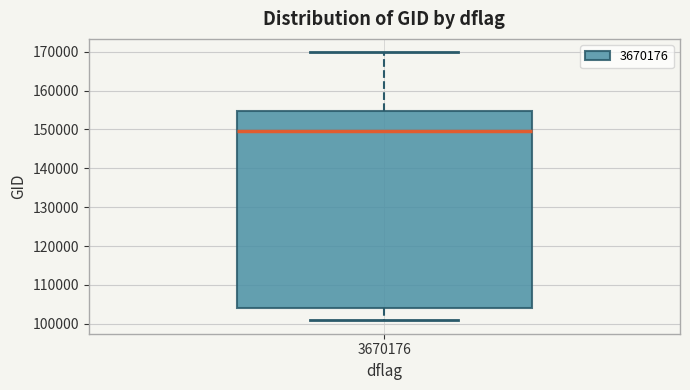

Transcribe this box plot: give where the median line is, the range the box spans, and where the two whiskers end, as read against the y-axis. The values are not printed on the chart, so give them approximately, as read against the axis.

median 150000, box 104000 to 155000, whiskers 101000 to 170000